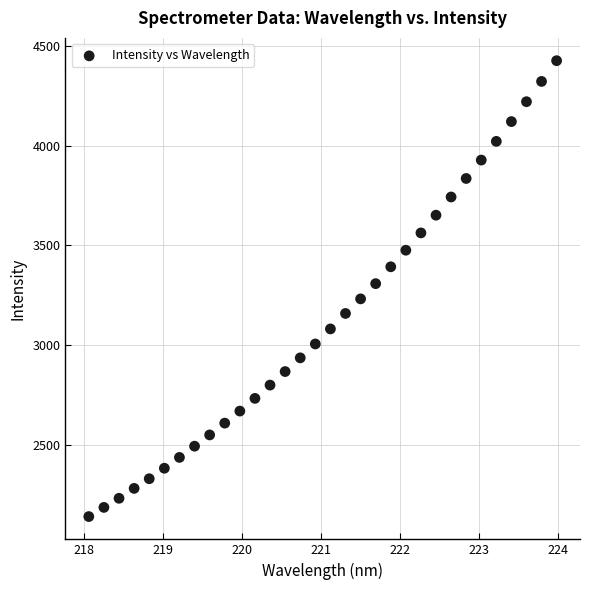

What Y value in the scatter plot is closest to 3283?

3308.3